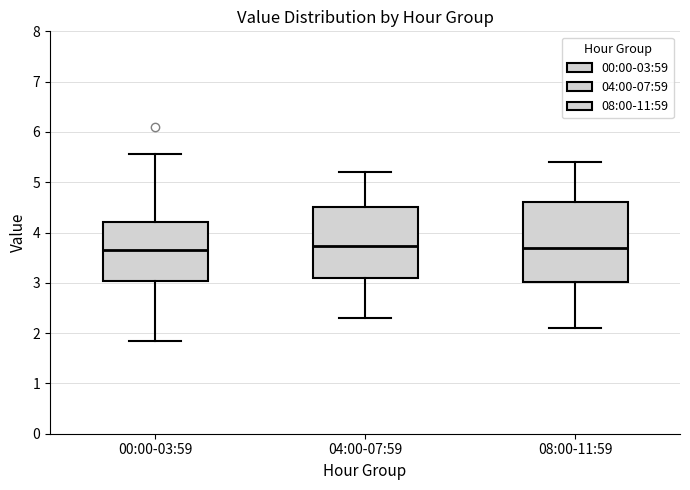

Reading left to right, read every box against the y-axis: the position of its median line, the range the box covers, and the ends of its whiskers. The values are not printed on the chart, so give them approximately, as read against the axis.

00:00-03:59: median 3.7, box 3.0 to 4.2, whiskers 1.9 to 5.6
04:00-07:59: median 3.7, box 3.1 to 4.5, whiskers 2.3 to 5.2
08:00-11:59: median 3.7, box 3.0 to 4.6, whiskers 2.1 to 5.4